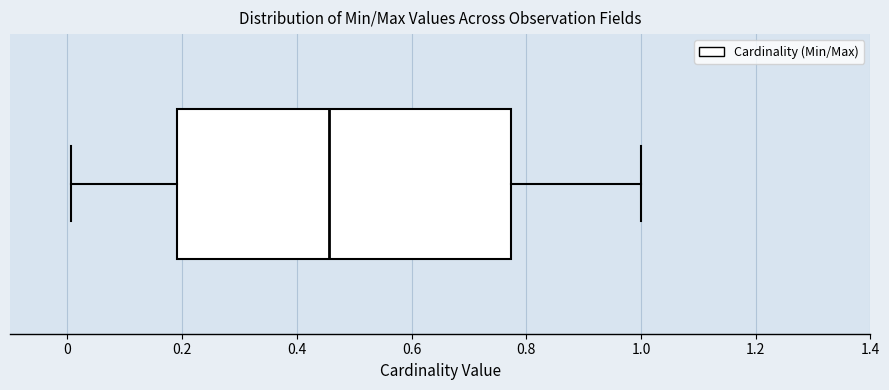

Where does the median line of the box sit on the x-axis? The values are not printed on the chart, so give them approximately, as read against the axis.

0.46